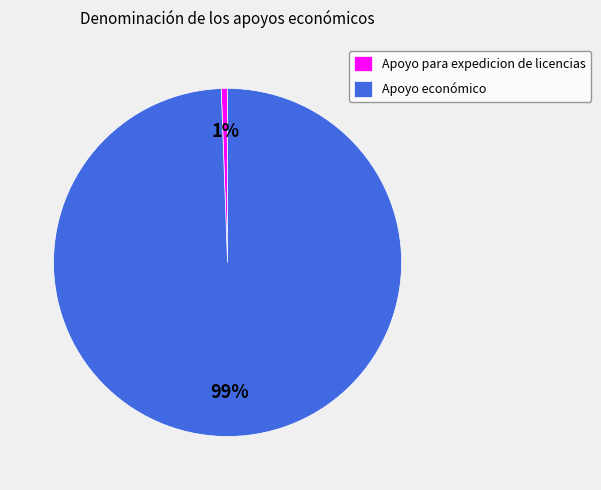

Which slice is the smallest?

Apoyo para expedicion de licencias